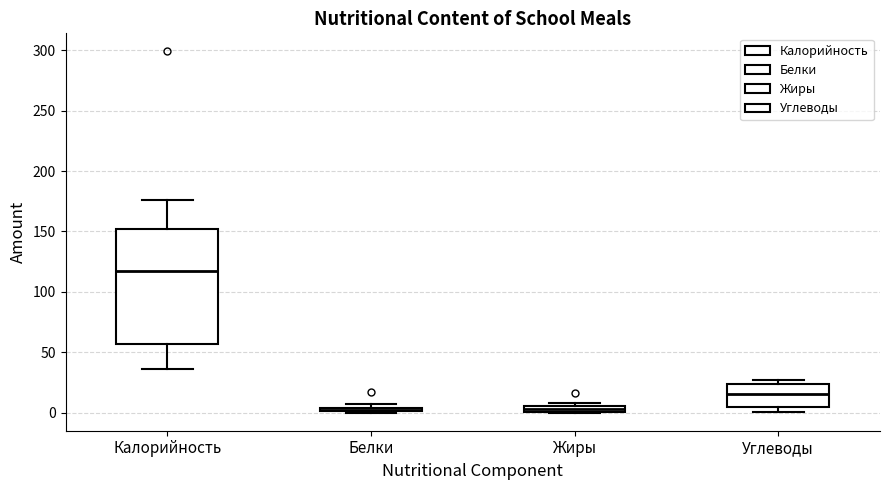

Where is the lower edge of the box for Углеводы on the y-axis? The values are not printed on the chart, so give them approximately, as read against the axis.

5